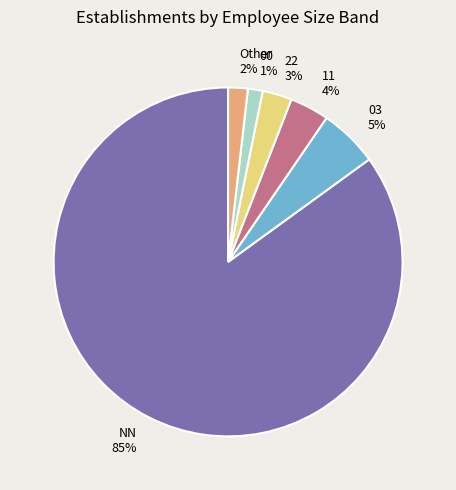

How many slices are in this pie chart?

6